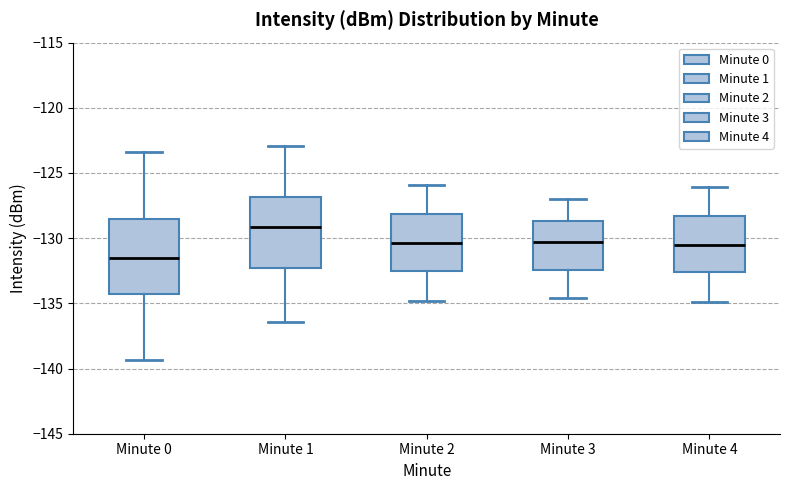

Where does the lower whisker of the box for Minute 1 end on the y-axis? The values are not printed on the chart, so give them approximately, as read against the axis.

-136.5